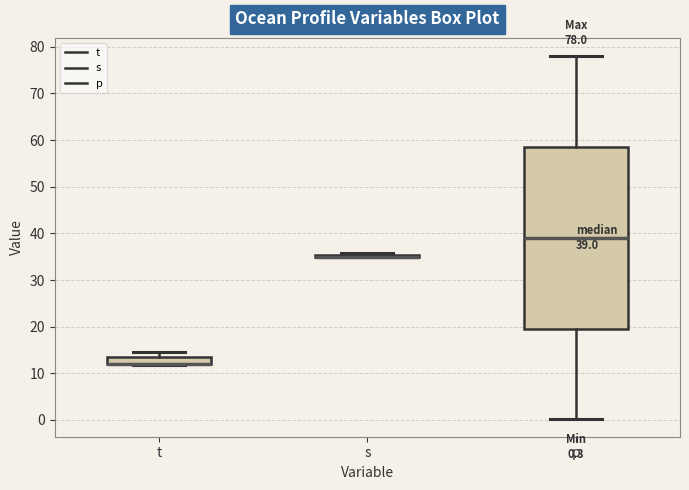

Comparing the boxes themselves (not the whiskers), which one is the tallest?

p